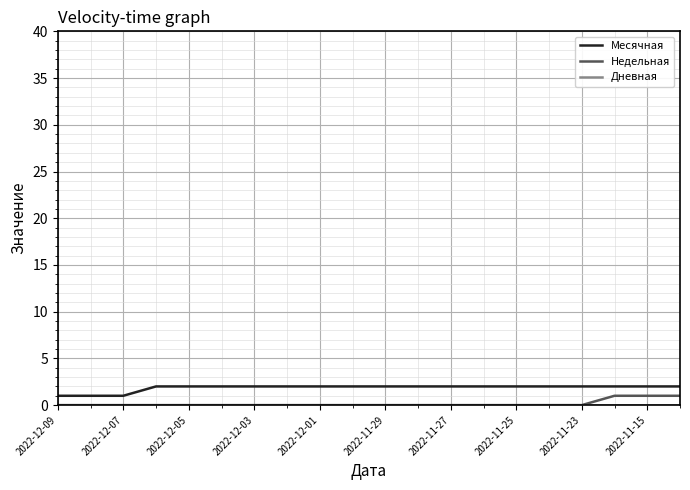

True or false: Месячная and Недельная intersect in this chart.

False